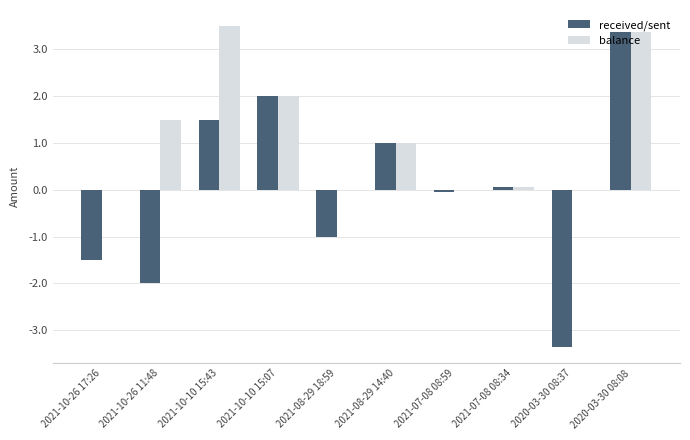

What is the approximate value of received/sent at 2020-03-30 08:08?

3.4